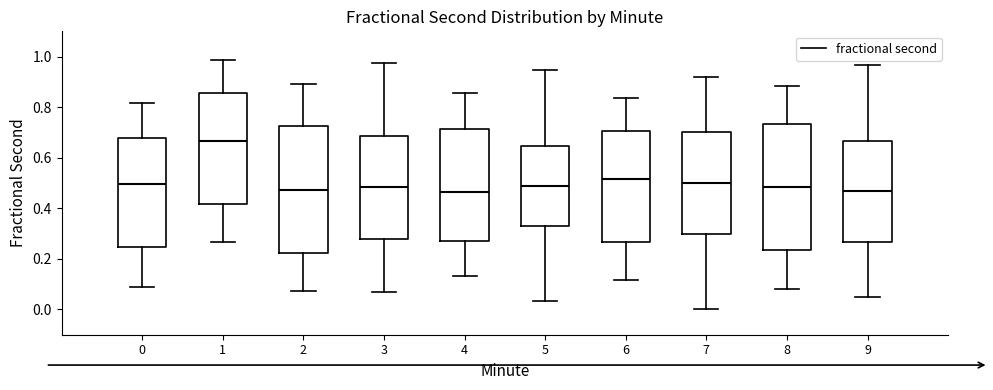

Reading left to right, read every box against the y-axis: the position of its median line, the range the box covers, and the ends of its whiskers. The values are not printed on the chart, so give them approximately, as read against the axis.

0: median 0.50, box 0.24 to 0.68, whiskers 0.08 to 0.82
1: median 0.66, box 0.42 to 0.86, whiskers 0.26 to 0.98
2: median 0.48, box 0.22 to 0.72, whiskers 0.08 to 0.90
3: median 0.48, box 0.28 to 0.68, whiskers 0.06 to 0.98
4: median 0.46, box 0.26 to 0.72, whiskers 0.14 to 0.86
5: median 0.48, box 0.32 to 0.64, whiskers 0.04 to 0.94
6: median 0.52, box 0.26 to 0.70, whiskers 0.12 to 0.84
7: median 0.50, box 0.30 to 0.70, whiskers 0.00 to 0.92
8: median 0.48, box 0.24 to 0.74, whiskers 0.08 to 0.88
9: median 0.46, box 0.26 to 0.66, whiskers 0.04 to 0.96